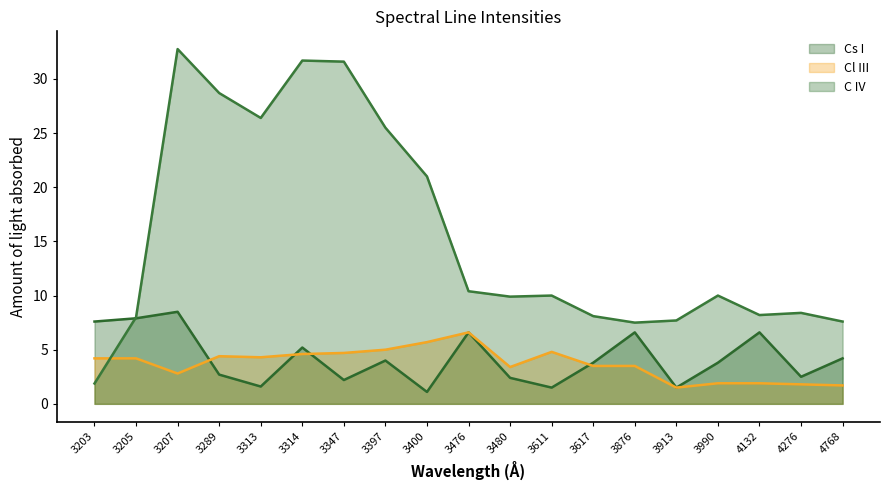

What is the difference between the C IV values at 3617 and 3347?

23.5